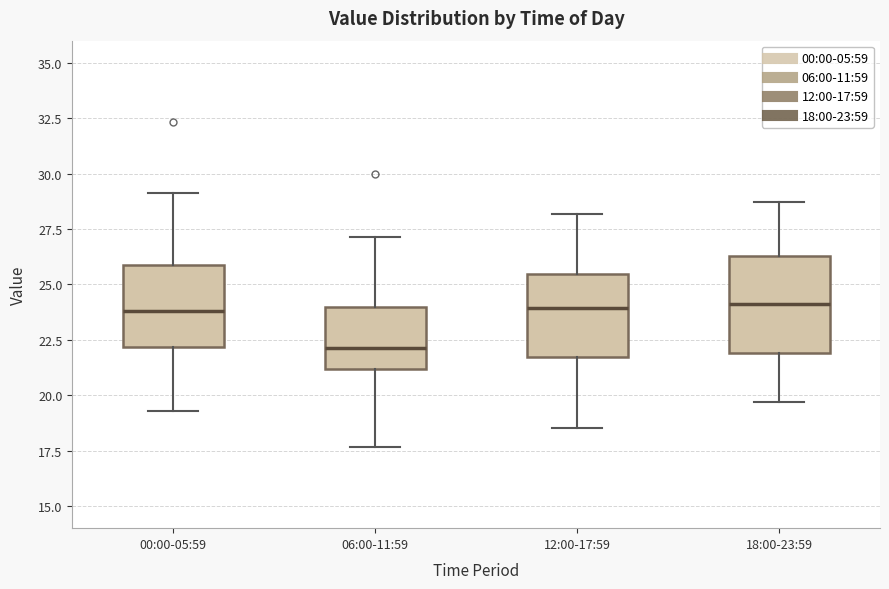

Comparing the boxes themselves (not the whiskers), which one is the tallest?

18:00-23:59